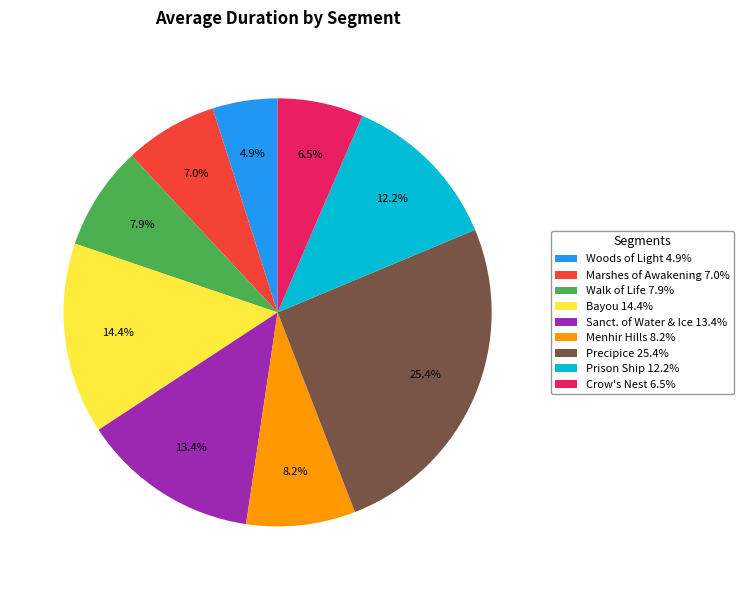

Which slice is the smallest?

Woods of Light